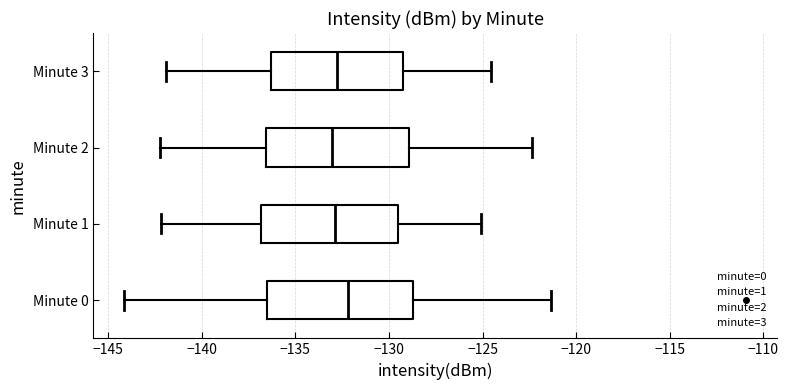

Reading bottom to top, read every box against the x-axis: the position of its median line, the range the box covers, and the ends of its whiskers. The values are not printed on the chart, so give them approximately, as read against the axis.

Minute 0: median -132.0, box -136.5 to -128.5, whiskers -144.0 to -121.5
Minute 1: median -133.0, box -137.0 to -129.5, whiskers -142.0 to -125.0
Minute 2: median -133.0, box -136.5 to -129.0, whiskers -142.0 to -122.5
Minute 3: median -133.0, box -136.5 to -129.0, whiskers -142.0 to -124.5